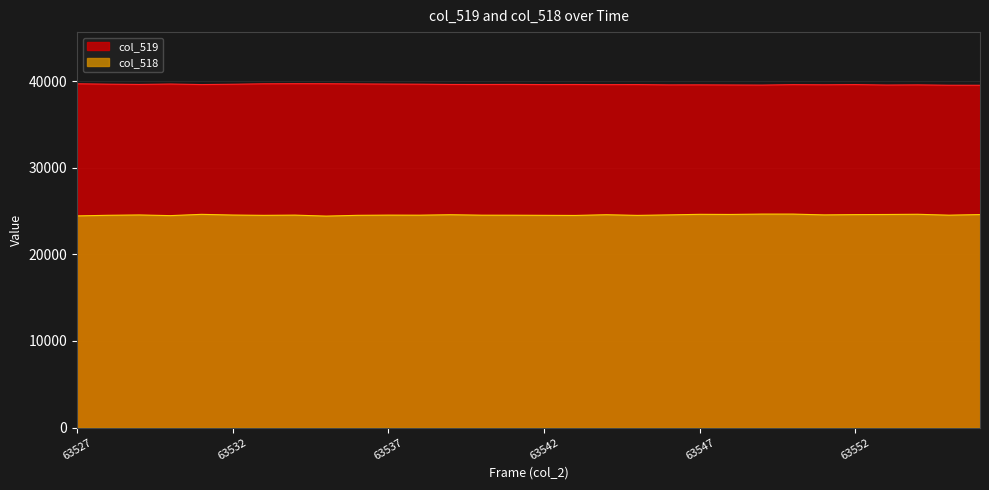

Reading right to left, what are all the values shown in this chart?

col_519: 63556=39526	63555=39531	63554=39572	63553=39553	63552=39607	63551=39582	63550=39600	63549=39548	63548=39561	63547=39575	63546=39570	63545=39607	63544=39600	63543=39616	63542=39607	63541=39626	63540=39618	63539=39621	63538=39652	63537=39664	63536=39683	63535=39706	63534=39710	63533=39697	63532=39645	63531=39608	63530=39670	63529=39623	63528=39654	63527=39699
col_518: 63556=24598	63555=24526	63554=24629	63553=24605	63552=24591	63551=24558	63550=24650	63549=24651	63548=24609	63547=24623	63546=24558	63545=24501	63544=24578	63543=24494	63542=24507	63541=24521	63540=24525	63539=24578	63538=24525	63537=24532	63536=24508	63535=24419	63534=24532	63533=24506	63532=24541	63531=24622	63530=24474	63529=24551	63528=24512	63527=24442